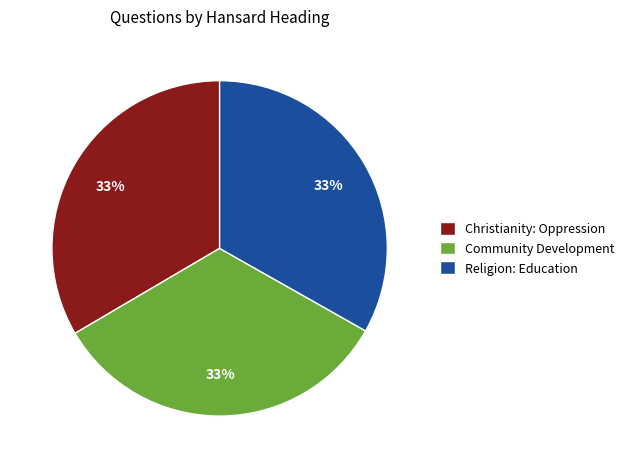

Is there any slice that represents more than half of the pie?

No